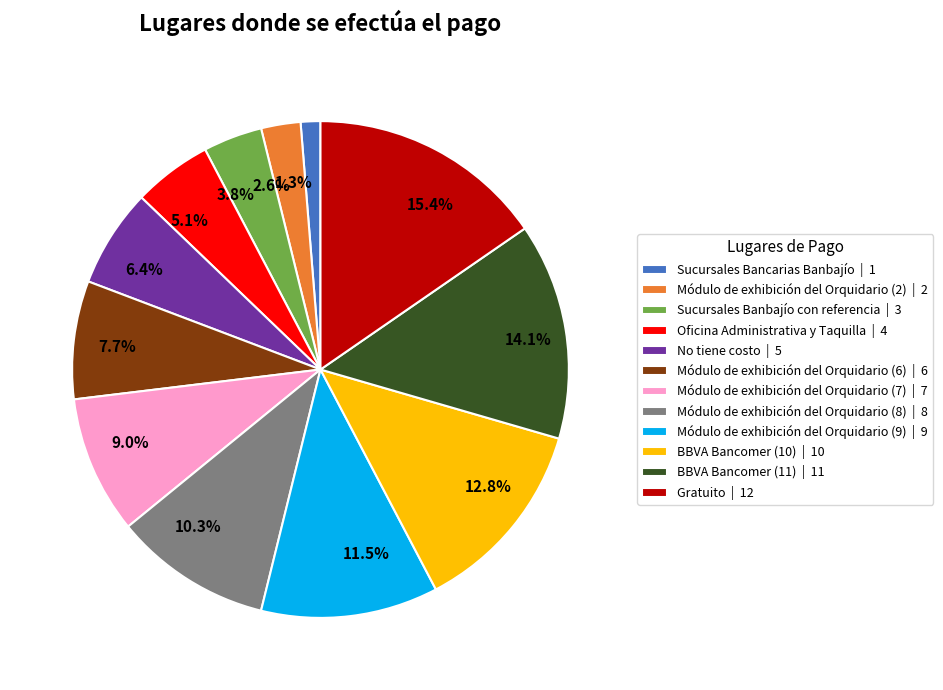

True or false: BBVA Bancomer (11) accounts for 14% of the total.

True